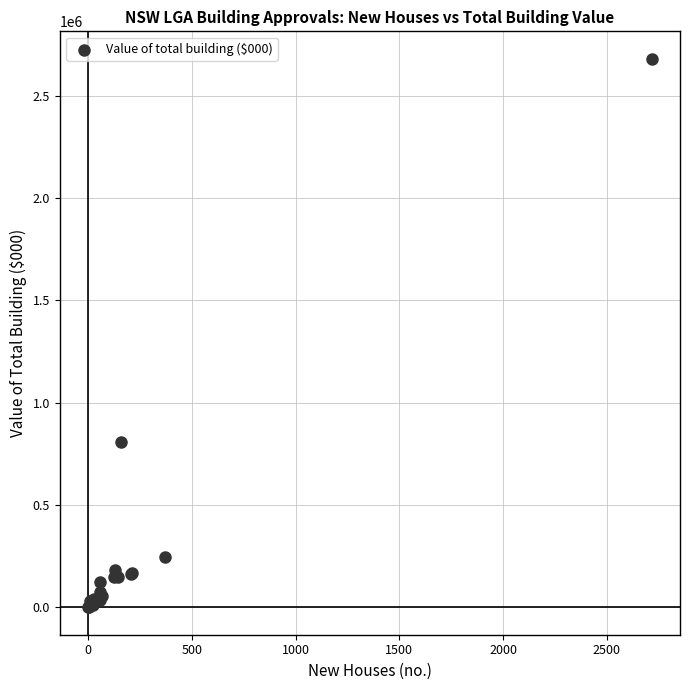

What Y value in the scatter plot is closest to 1340923?

805975.5